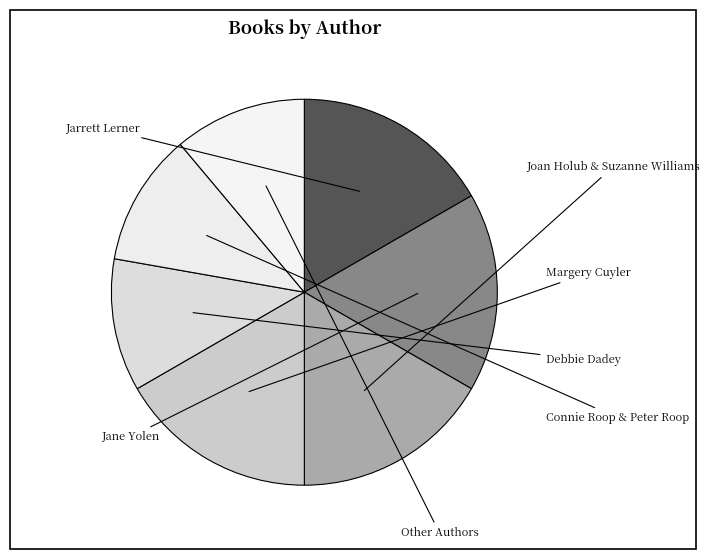

Is there a majority slice in this chart?

No